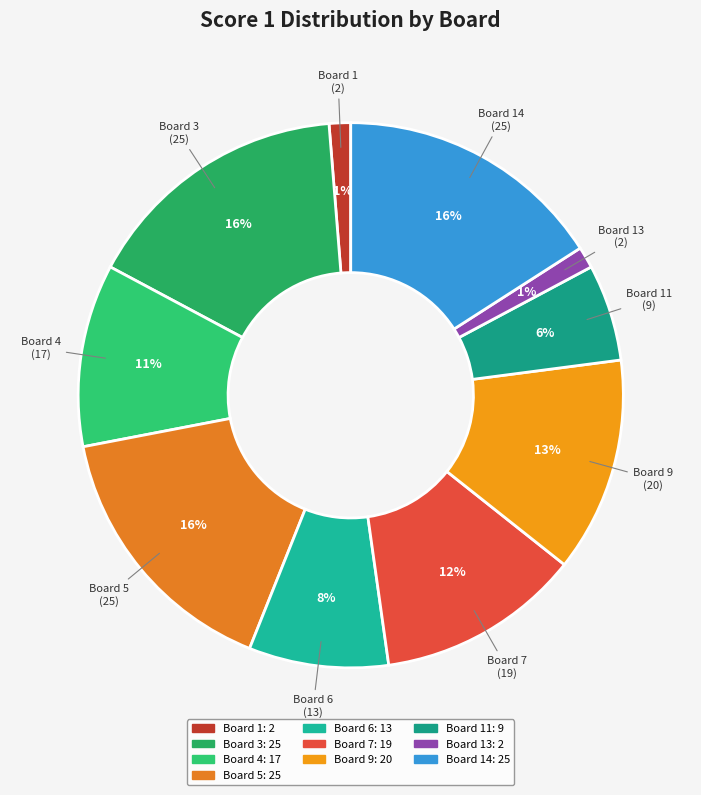

How many segments does this pie chart have?

10